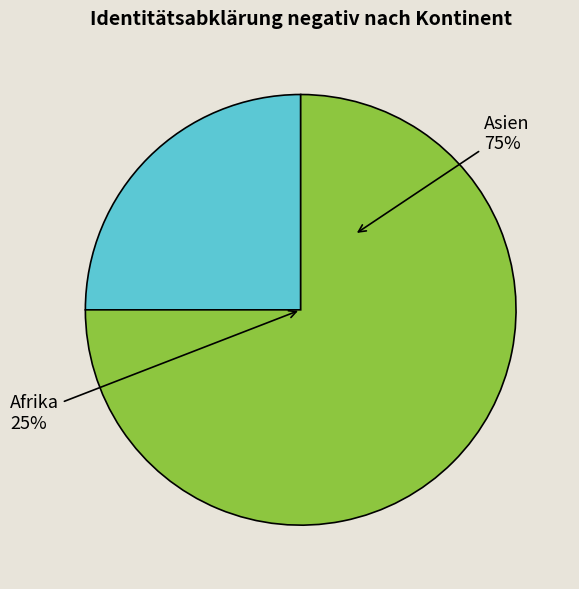

To the nearest percent, what percentage of the pie is Afrika?

25%